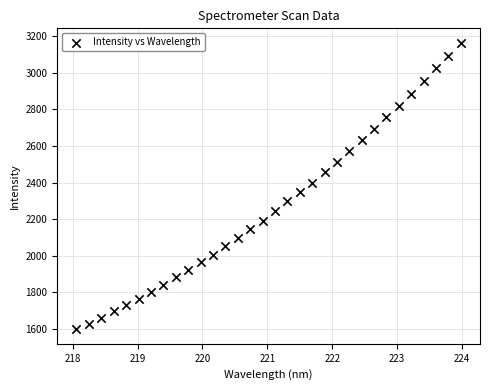

What is the range of Y values (max minus min)?

1570.9